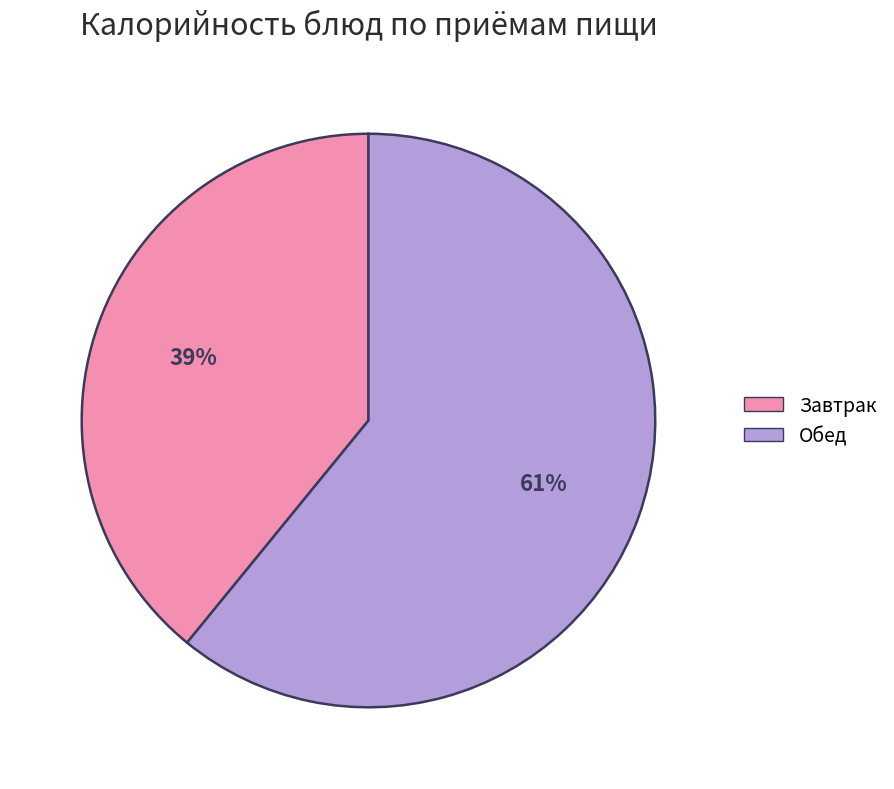

To the nearest percent, what is the difference between the largest and smallest slice percentages?

22%